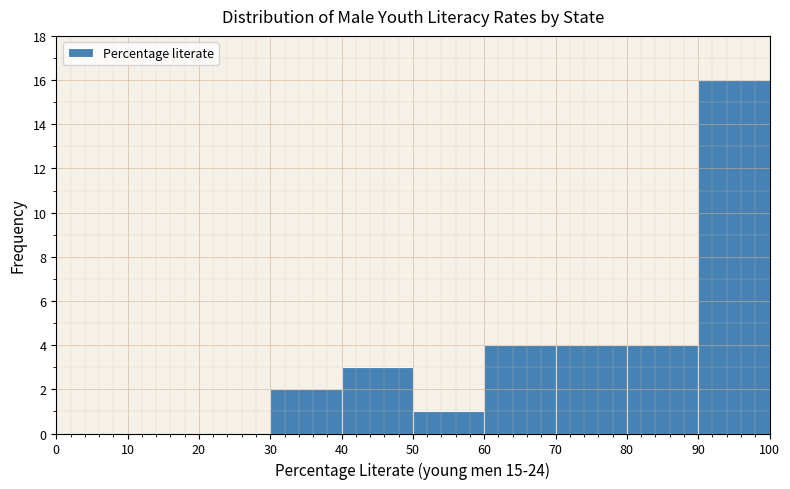

Reading left to right, list every bar in this chart as the range it spans on the x-axis followed by its height. The values are not printed on the chart, so give them approximately, as read against the axis.

0 to 10: 0
10 to 20: 0
20 to 30: 0
30 to 40: 2
40 to 50: 3
50 to 60: 1
60 to 70: 4
70 to 80: 4
80 to 90: 4
90 to 100: 16